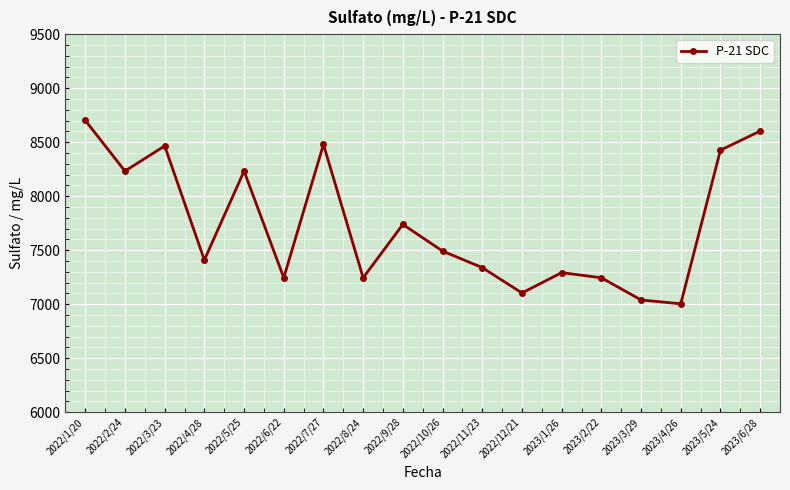

Between 2022/8/24 and 2022/2/24, which is larger?

2022/2/24